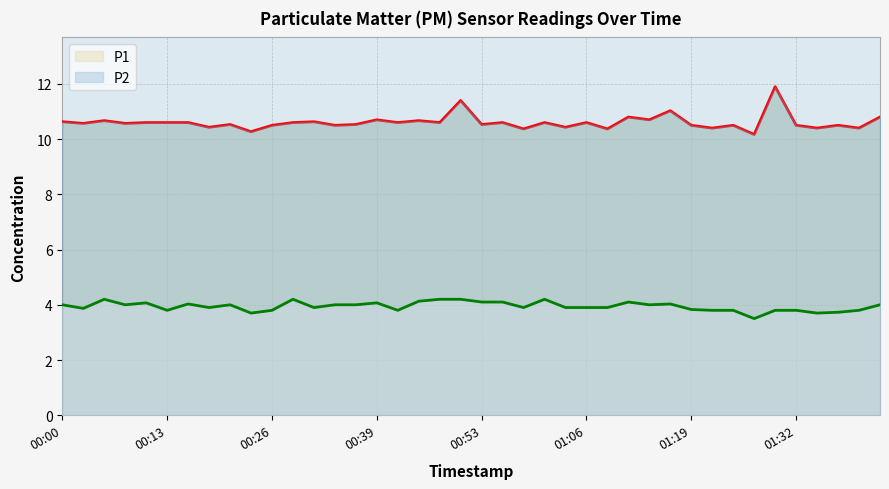

Between 01:03 and 01:35, which is larger?

01:03